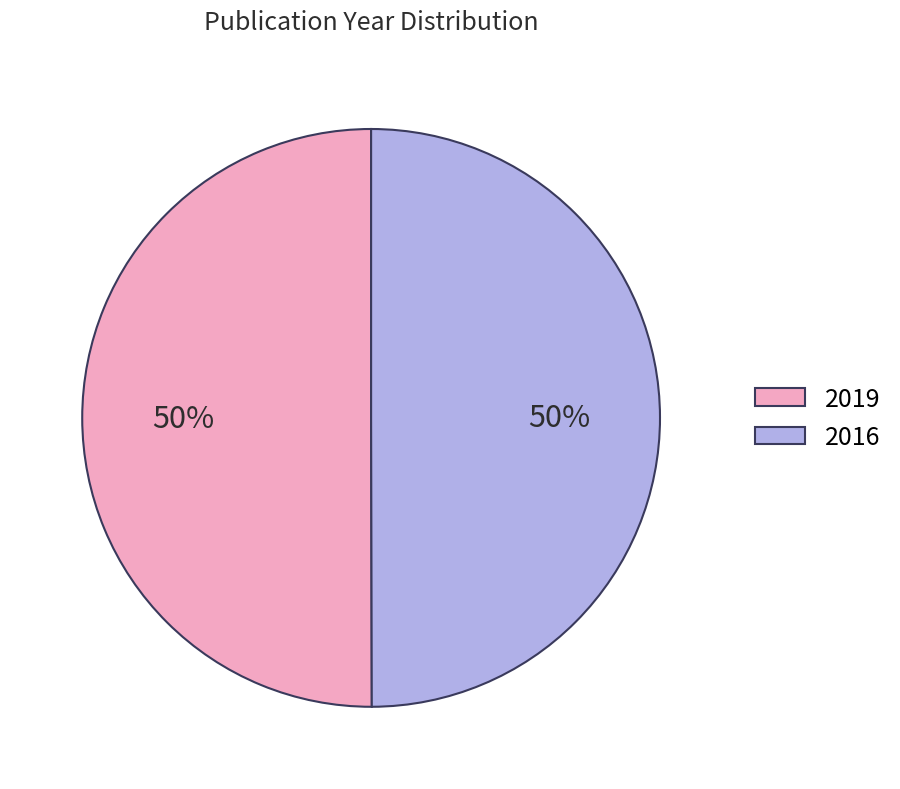

To the nearest percent, what portion does 2019 represent?

50%